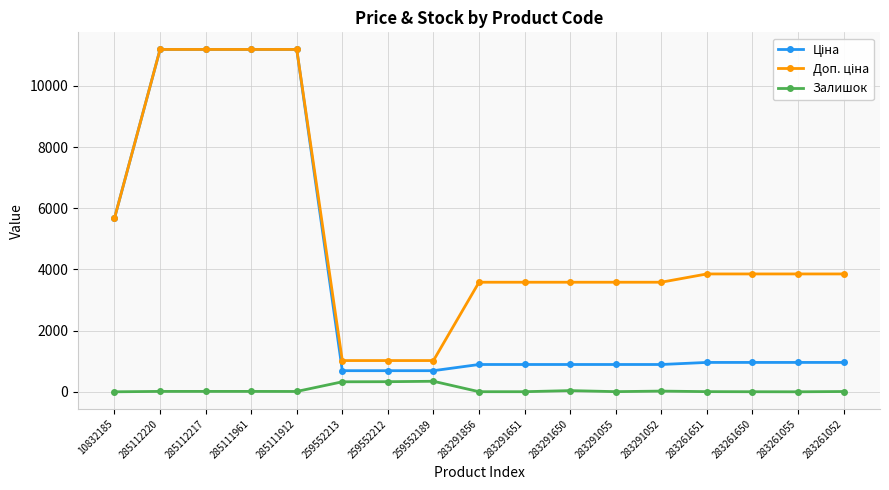

What is the maximum value shown in the chart?

11188.2